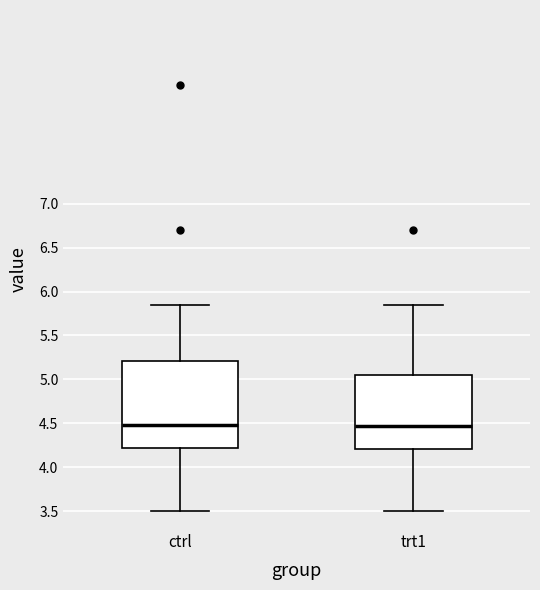

Reading left to right, read every box against the y-axis: the position of its median line, the range the box covers, and the ends of its whiskers. The values are not printed on the chart, so give them approximately, as read against the axis.

ctrl: median 4.50, box 4.20 to 5.20, whiskers 3.50 to 5.85
trt1: median 4.45, box 4.20 to 5.05, whiskers 3.50 to 5.85